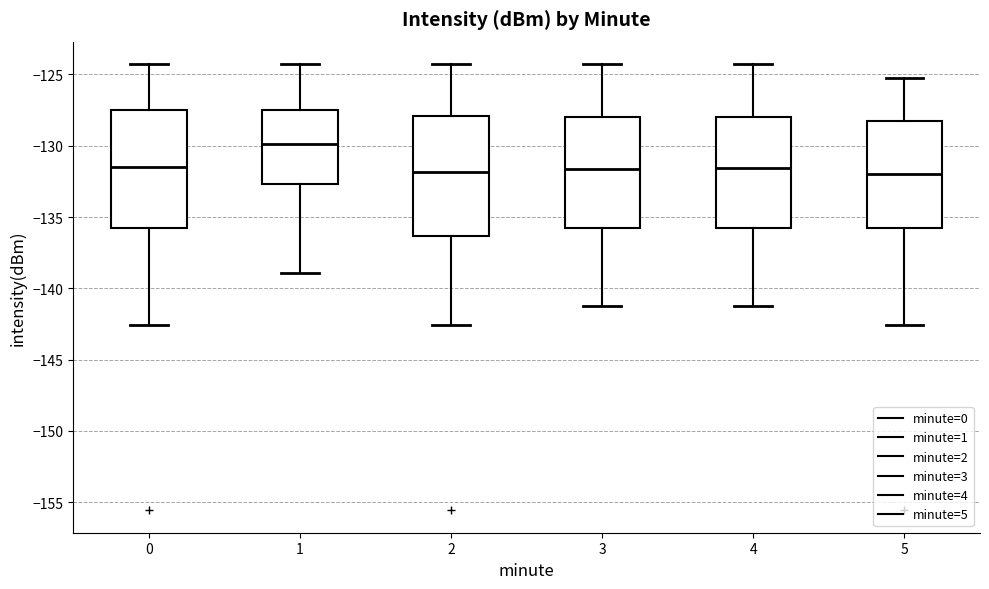

Reading left to right, transcribe this box plot: for each box, give where its median line is, the range the box spans, and where its two whiskers end, as read against the y-axis. The values are not printed on the chart, so give them approximately, as read against the axis.

0: median -131.5, box -136.0 to -127.5, whiskers -142.5 to -124.5
1: median -130.0, box -132.5 to -127.5, whiskers -139.0 to -124.5
2: median -132.0, box -136.5 to -128.0, whiskers -142.5 to -124.5
3: median -131.5, box -135.5 to -128.0, whiskers -141.0 to -124.5
4: median -131.5, box -135.5 to -128.0, whiskers -141.0 to -124.5
5: median -132.0, box -136.0 to -128.5, whiskers -142.5 to -125.0